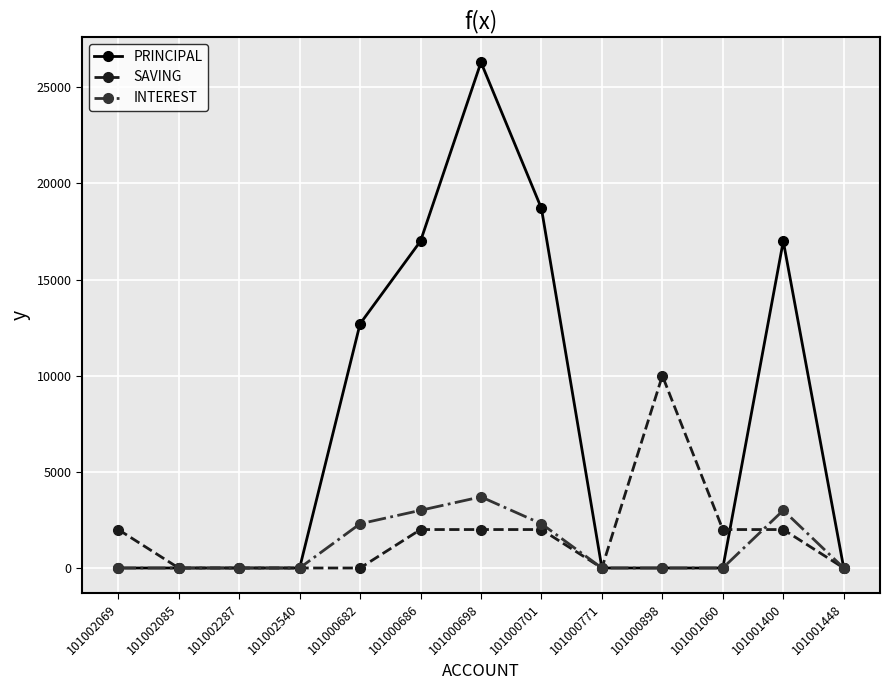

Reading left to right, what are all the values shown in this chart?

PRINCIPAL: 0	0	0	0	12700	17000	26300	18700	0	0	0	17000	0
SAVING: 2000	0	0	0	0	2000	2000	2000	0	10000	2000	2000	0
INTEREST: 0	0	0	0	2300	3000	3700	2300	0	0	0	3000	0